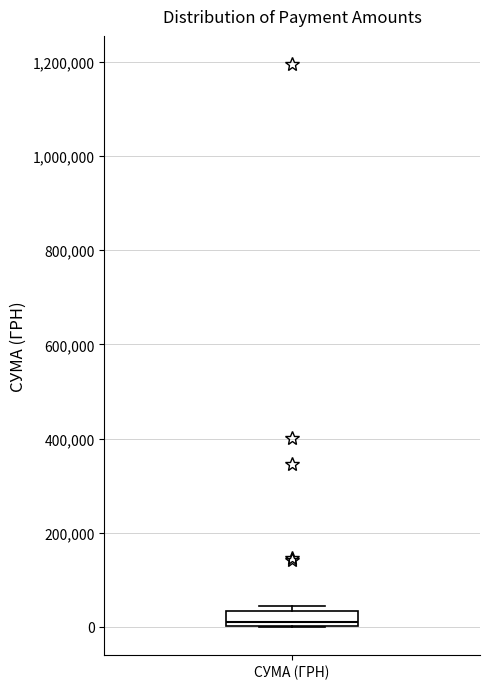

Read this box plot against the y-axis: the position of the median line, the range covered by the box, and the ends of both whiskers. The values are not printed on the chart, so give them approximately, as read against the axis.

median 0 (just above the box's lower edge), box 0 to 40000, whiskers 0 to 40000 (just above the box's upper edge)